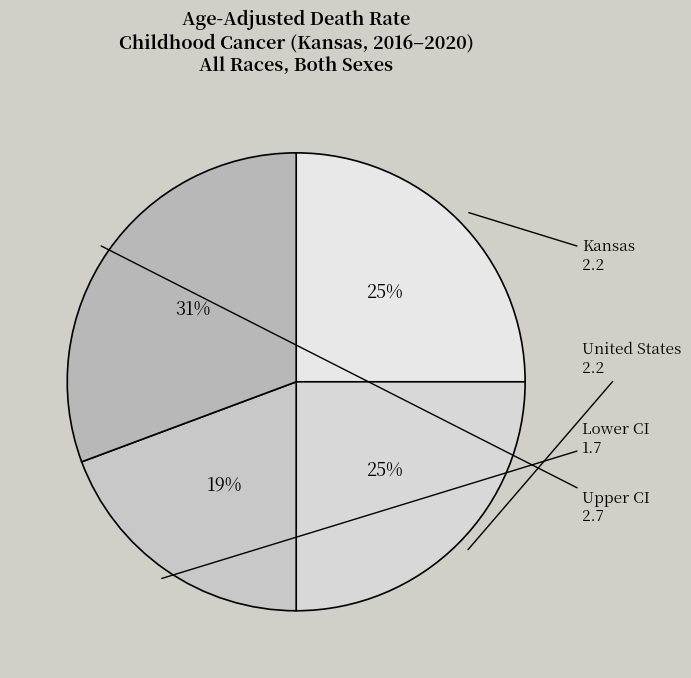

Approximately how many times larger is the value at Upper CI compared to United States?

1.2